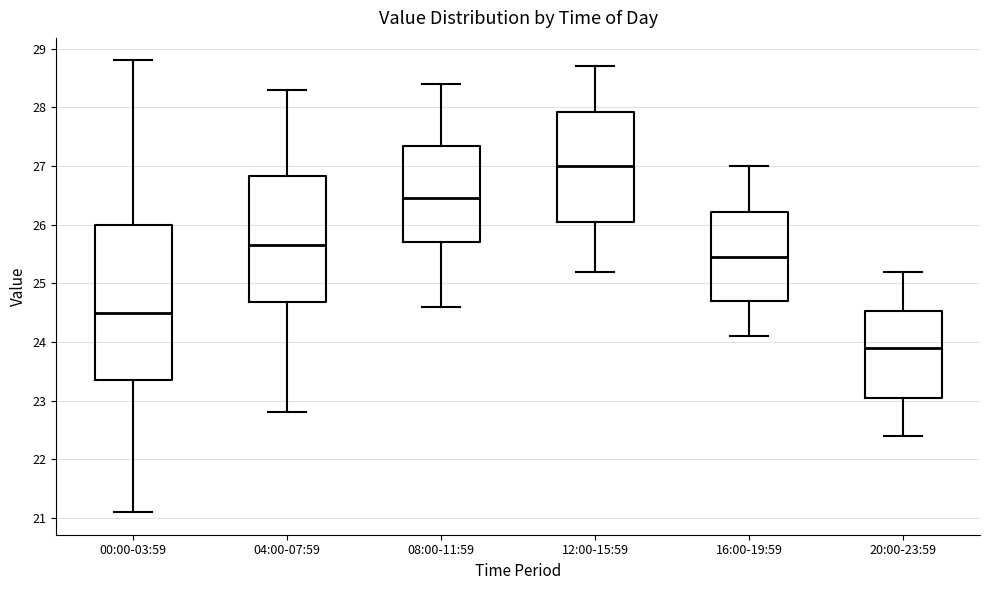

Which box is the tallest, from its lower edge to its upper edge?

00:00-03:59